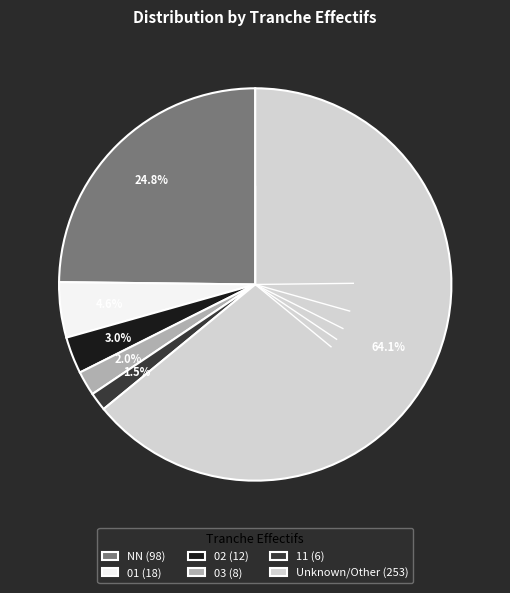

How many slices are in this pie chart?

6